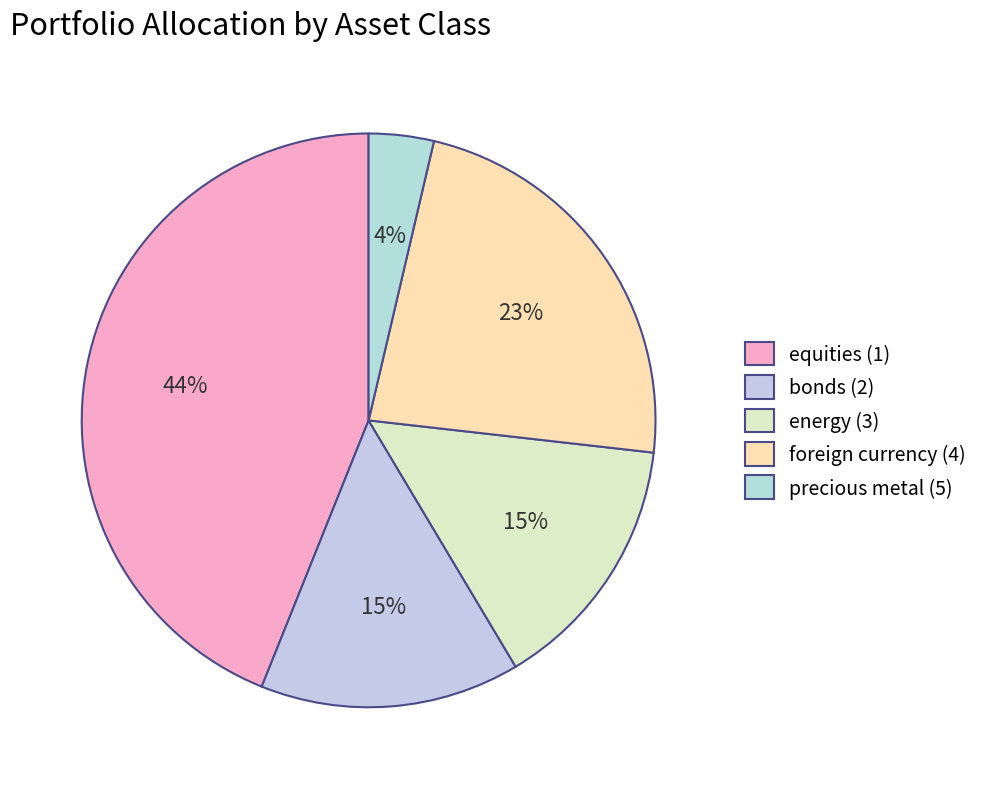

What is the change in value from energy (3) to foreign currency (4)?

+0.1